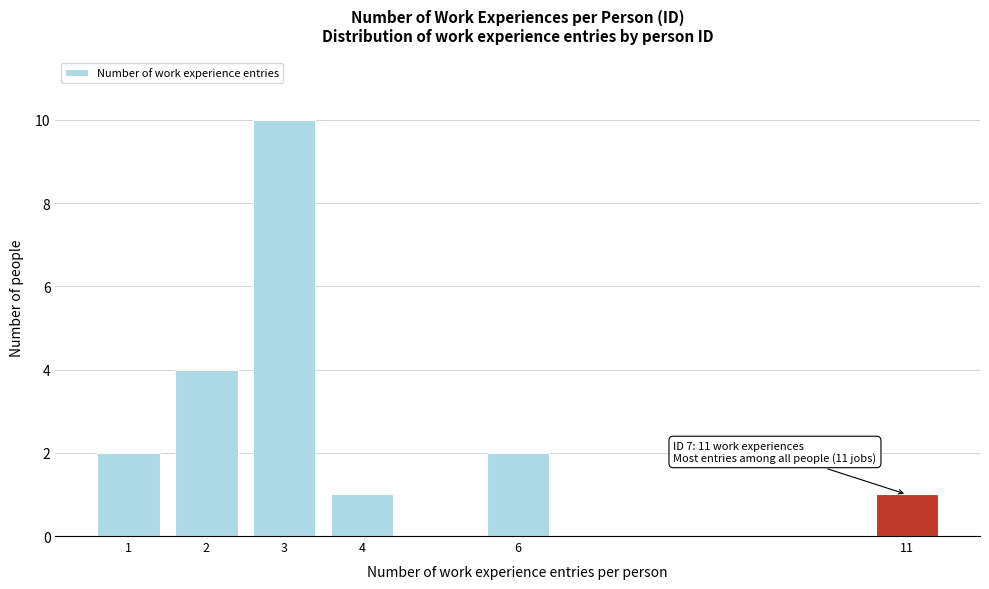

Reading left to right, extract all data points from this chart.

1=2	2=4	3=10	4=1	6=2	11=1